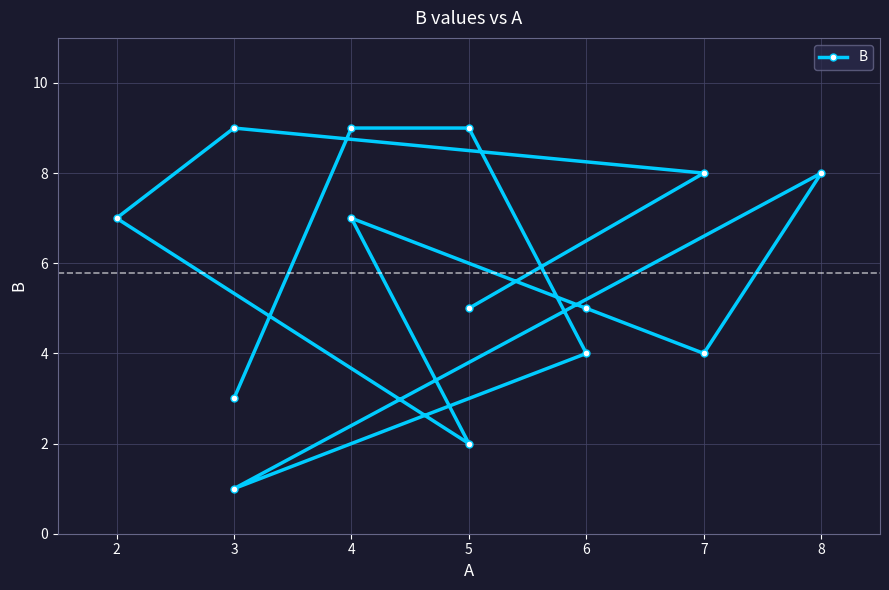

Is it true that the value at 5 is 3?

False